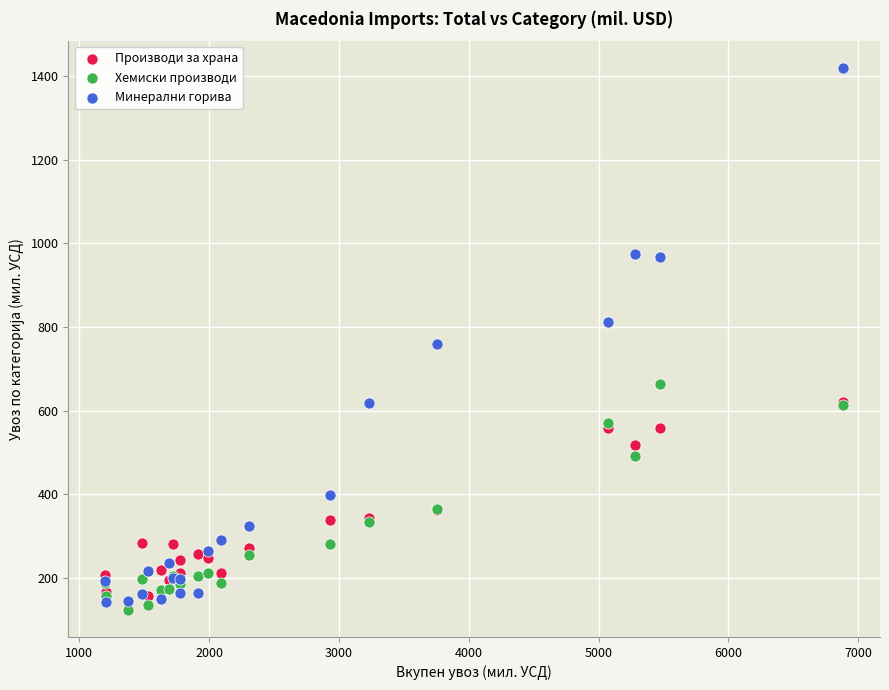

Which series has the largest Y range (max minus min)?

Минерални горива